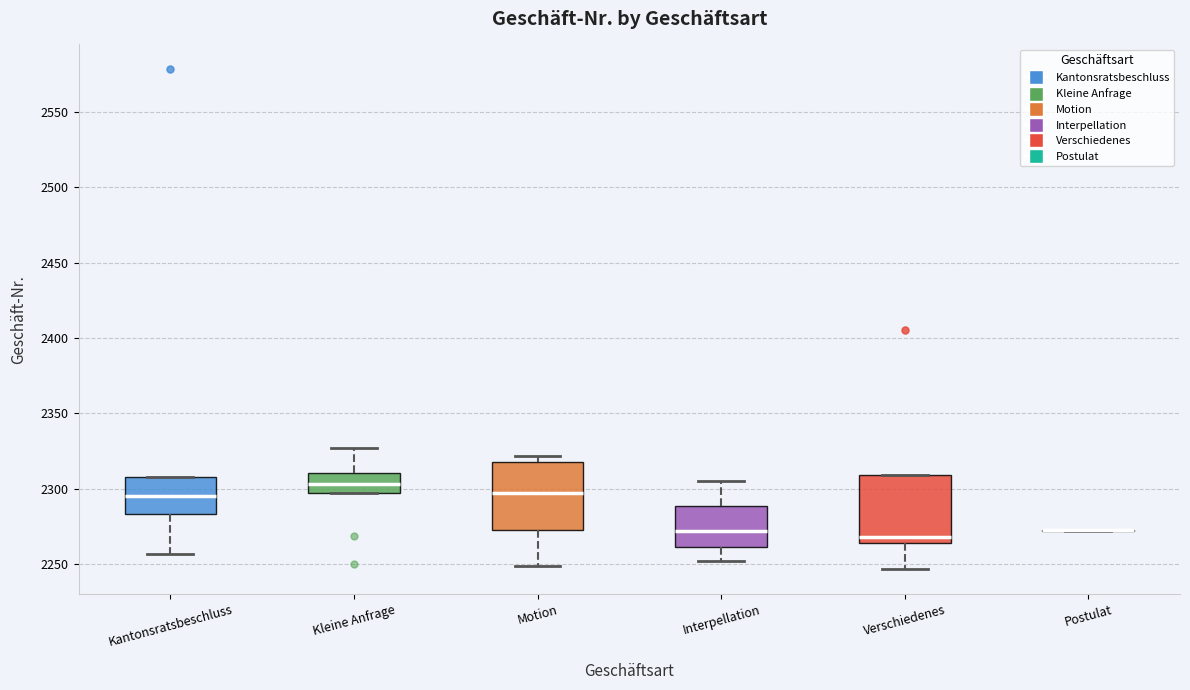

Reading left to right, transcribe this box plot: for each box, give where its median line is, the range the box spans, and where its two whiskers end, as read against the y-axis. The values are not printed on the chart, so give them approximately, as read against the axis.

Kantonsratsbeschluss: median 2295, box 2285 to 2310, whiskers 2255 to 2310
Kleine Anfrage: median 2305, box 2300 to 2310, whiskers 2295 to 2325
Motion: median 2300, box 2275 to 2320, whiskers 2250 to 2320 (just above the box's upper edge)
Interpellation: median 2270, box 2260 to 2290, whiskers 2250 to 2305
Verschiedenes: median 2270, box 2265 to 2310, whiskers 2245 to 2310
Postulat: box collapsed to a line at 2275, whiskers 2270 to 2275